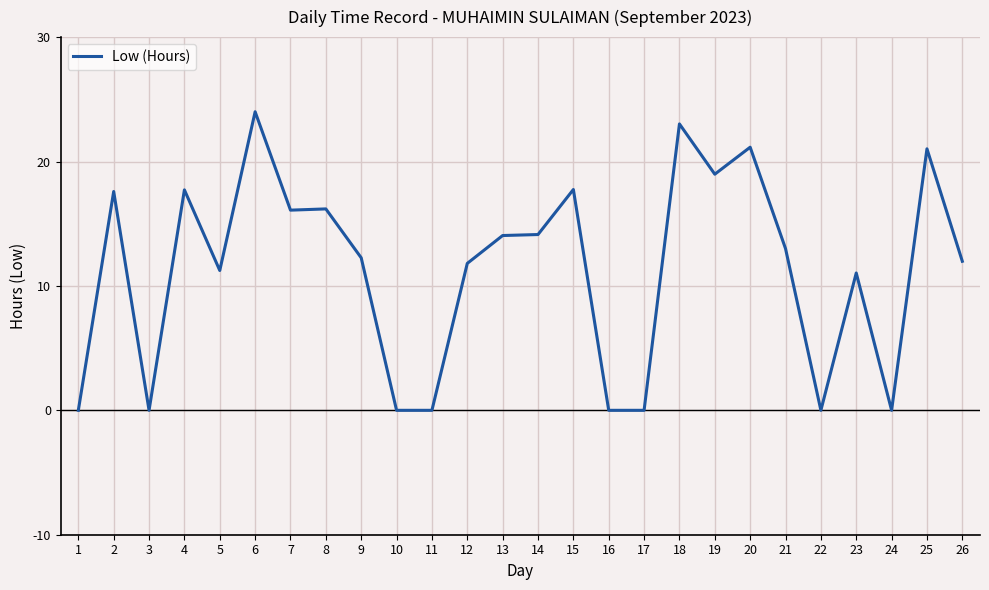

The chart shows a value of 9.6 at 2. True or false?

False